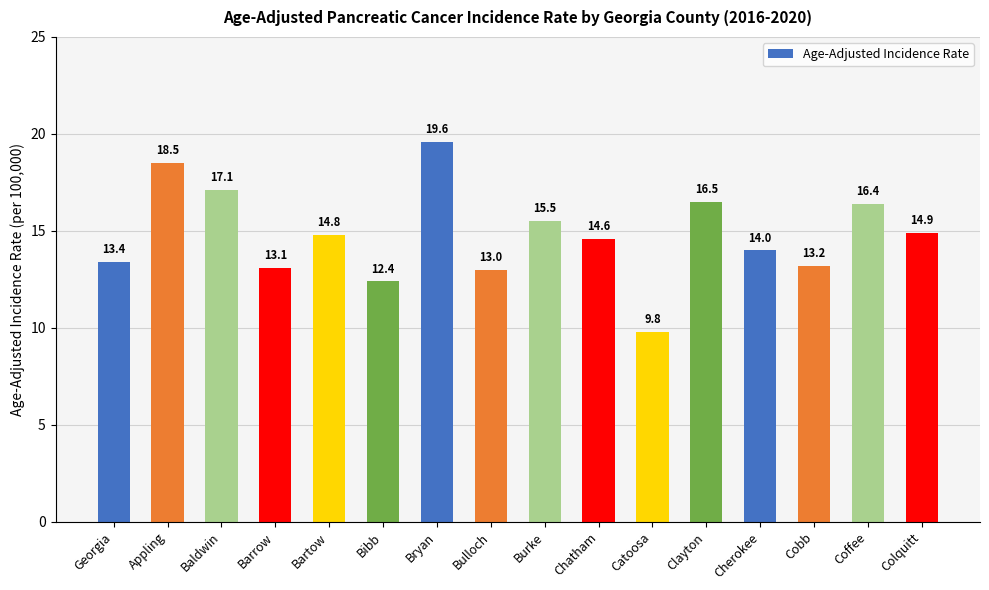

Reading right to left, list all the values displayed in this chart.

14.9	16.4	13.2	14.0	16.5	9.8	14.6	15.5	13.0	19.6	12.4	14.8	13.1	17.1	18.5	13.4